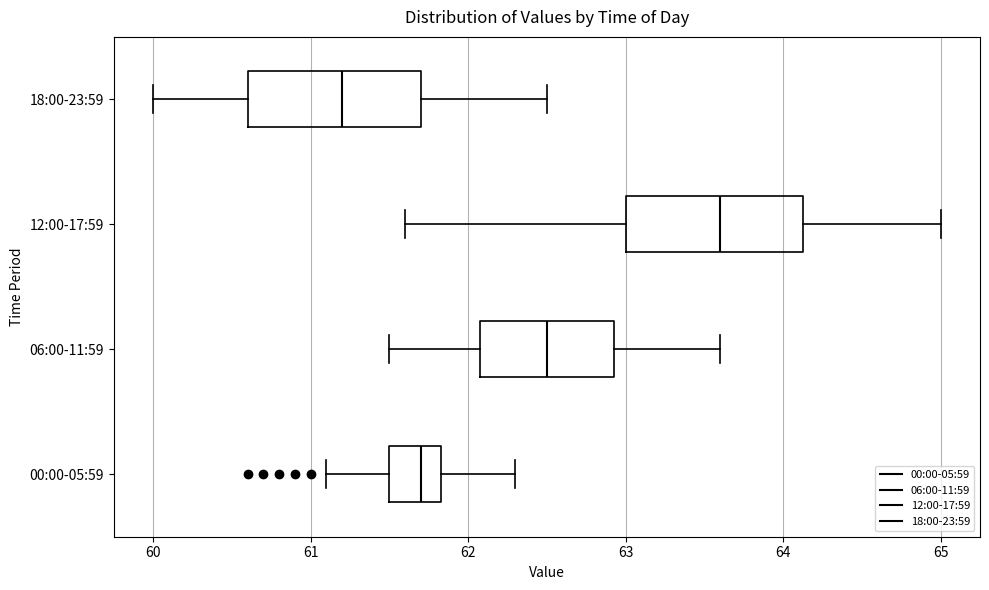

Which box has the furthest to the right median line?

12:00-17:59